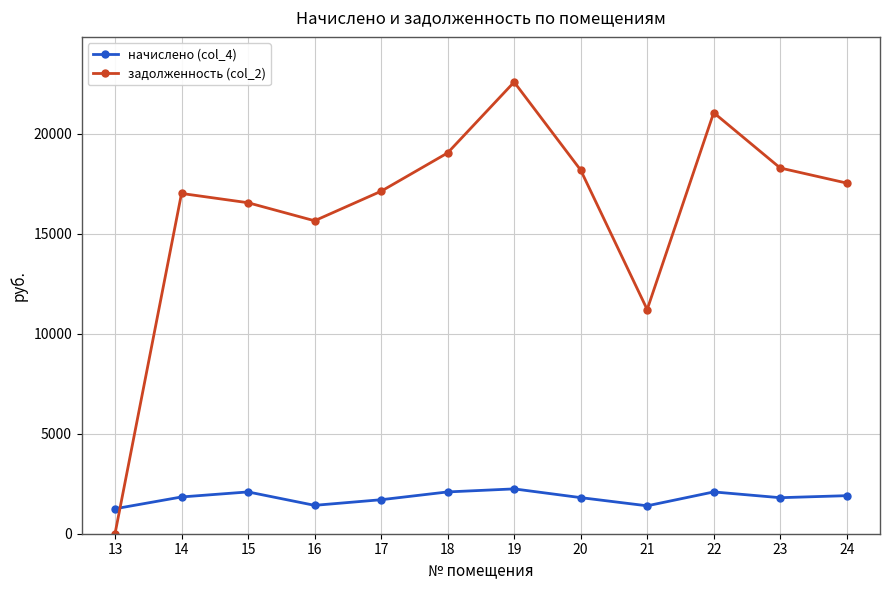

What is the difference between the maximum and second lowest values in the начислено (col_4) series?

846.3